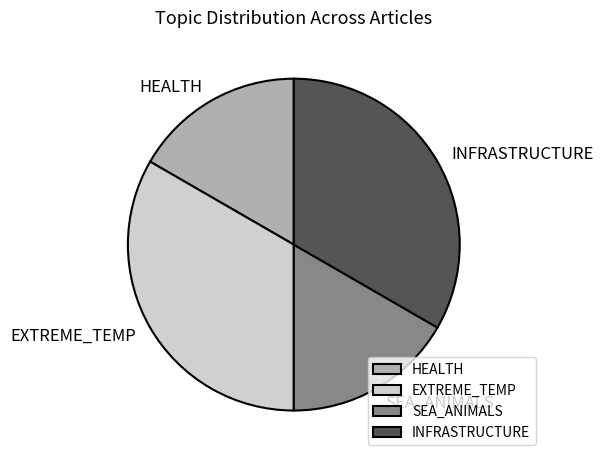

Combined, do SEA_ANIMALS and HEALTH account for over 50%?

No